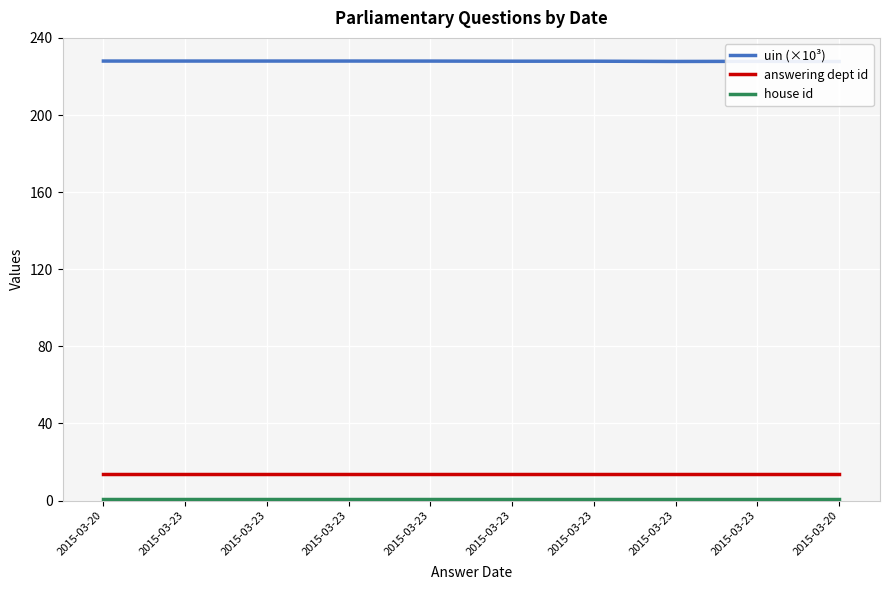

Reading left to right, extract all data points from this chart.

uin (×10³): 2015-03-20=228.0	2015-03-23=228.0	2015-03-23=228.0	2015-03-23=228.0	2015-03-23=228.0	2015-03-23=227.9	2015-03-23=227.9	2015-03-23=227.8	2015-03-23=227.8	2015-03-20=227.7
answering dept id: 2015-03-20=14.0	2015-03-23=14.0	2015-03-23=14.0	2015-03-23=14.0	2015-03-23=14.0	2015-03-23=14.0	2015-03-23=14.0	2015-03-23=14.0	2015-03-23=14.0	2015-03-20=14.0
house id: 2015-03-20=1.0	2015-03-23=1.0	2015-03-23=1.0	2015-03-23=1.0	2015-03-23=1.0	2015-03-23=1.0	2015-03-23=1.0	2015-03-23=1.0	2015-03-23=1.0	2015-03-20=1.0